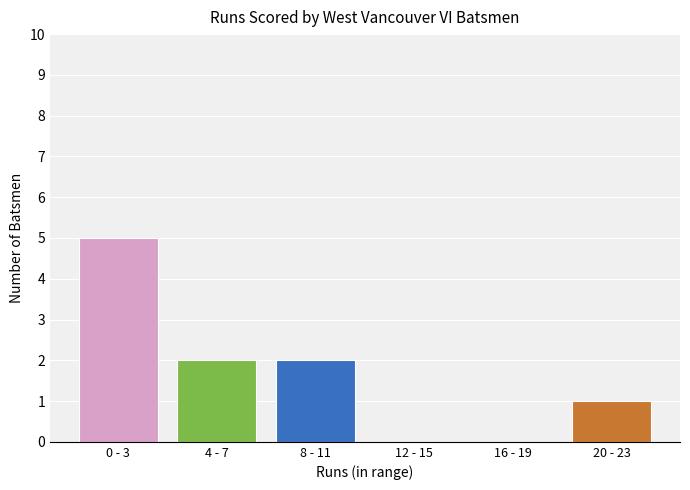

Reading left to right, extract all data points from this chart.

0 - 3=5	4 - 7=2	8 - 11=2	12 - 15=0	16 - 19=0	20 - 23=1